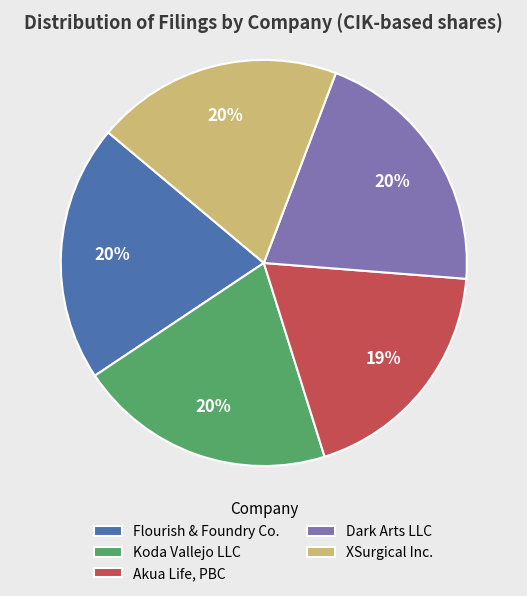

True or false: Koda Vallejo LLC accounts for 30% of the total.

False